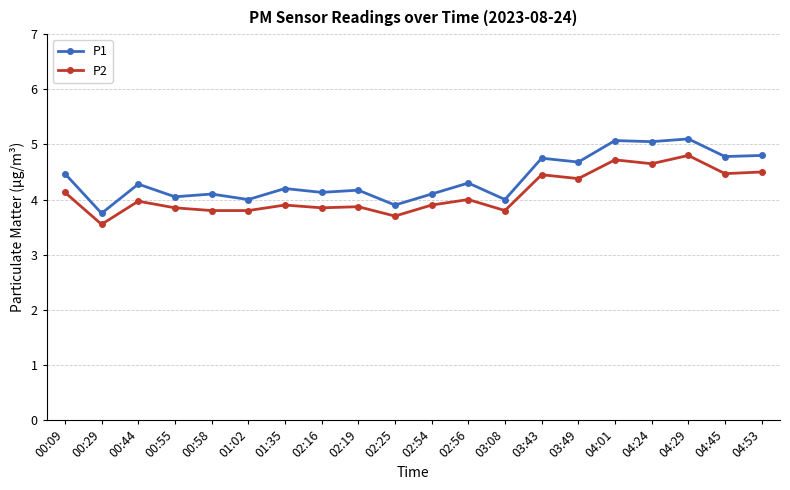

What is the label of the 19th point from the left?

04:45